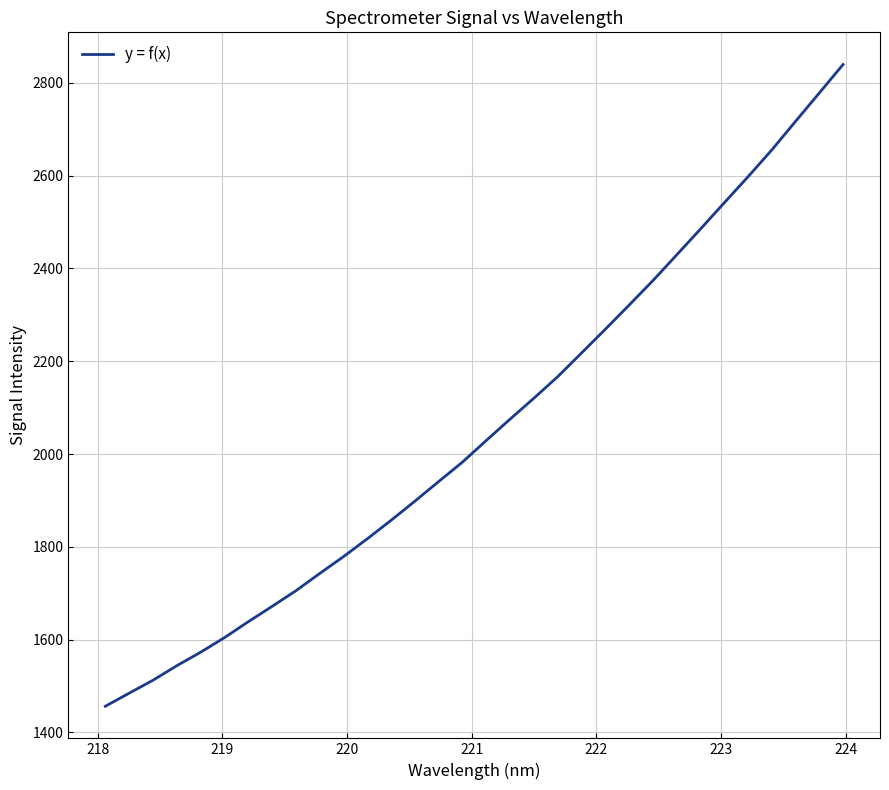

What is the difference between the maximum and minimum values?

1383.4